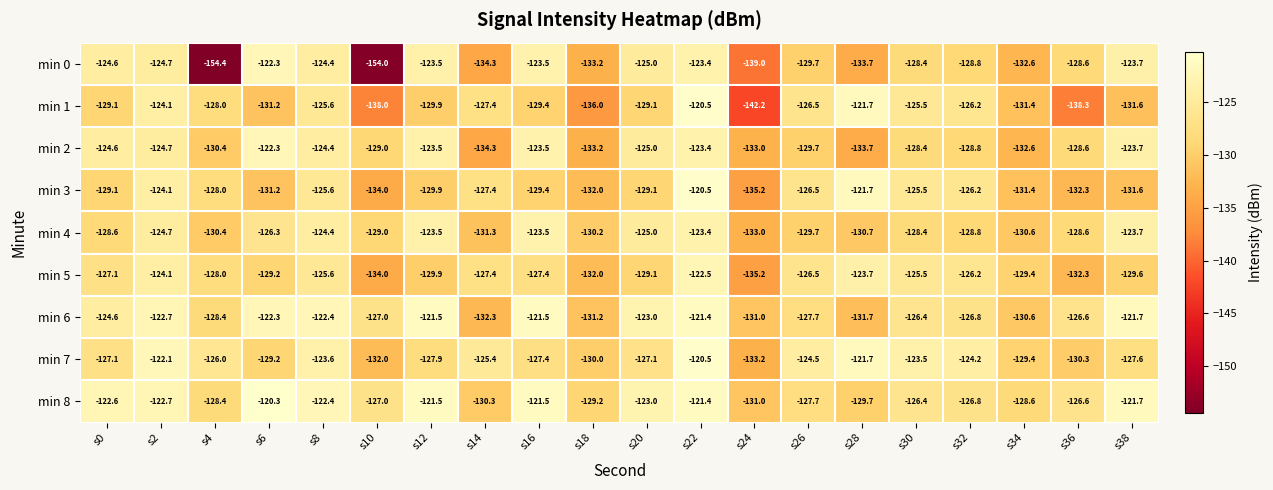

What is the minimum value shown in the chart?

-154.4